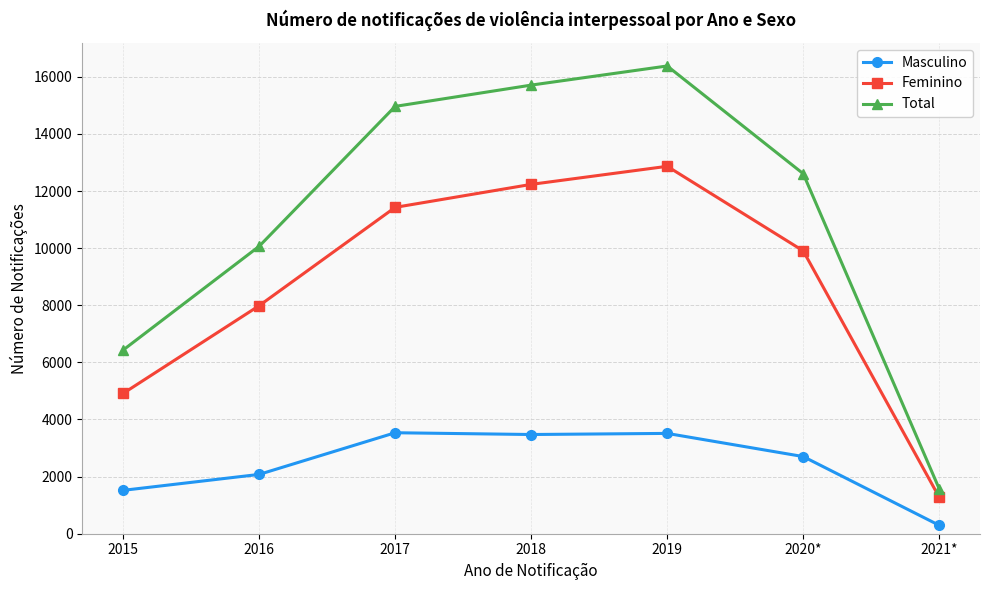

How many data points does each series have?

7